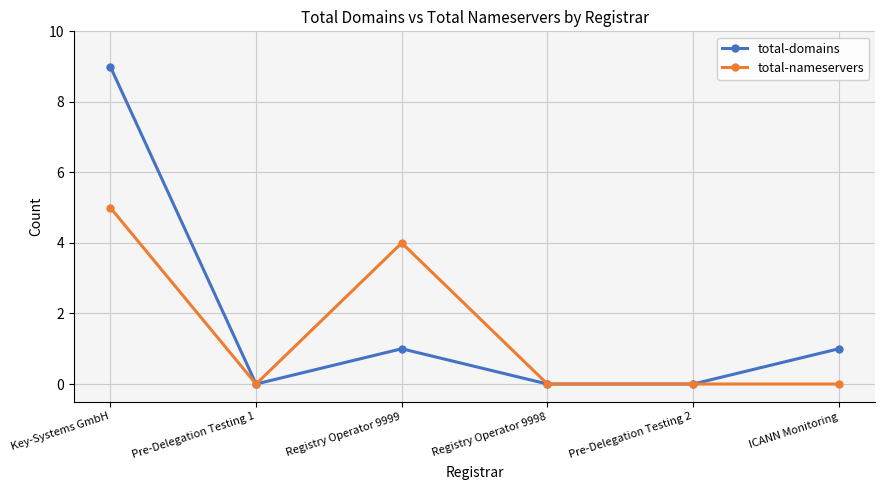

At which label does total-domains first exceed 1?

Key-Systems GmbH